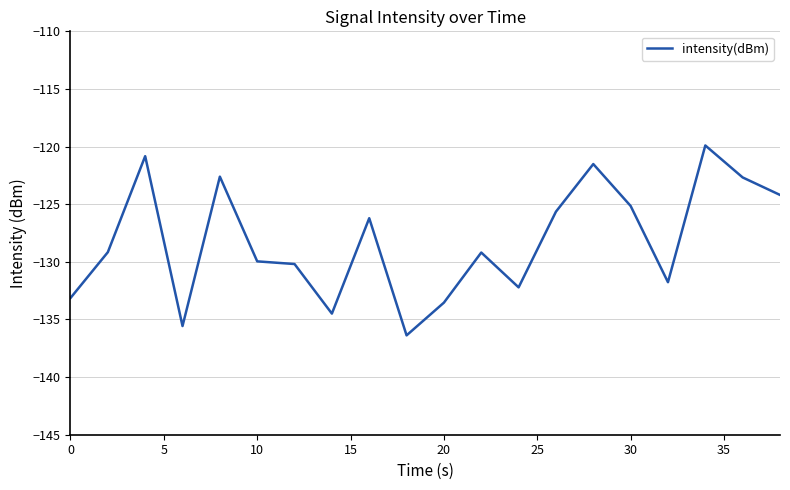

What is the smallest value displayed?

-136.4